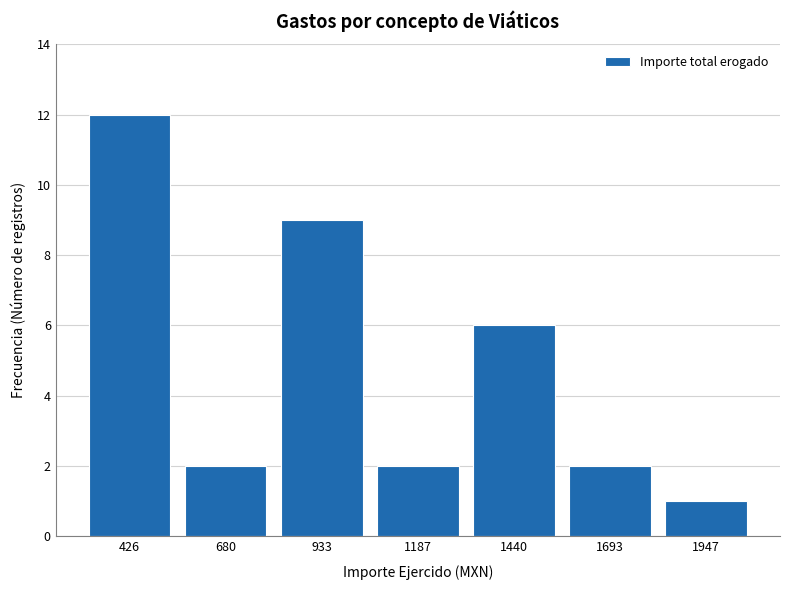

Reading left to right, transcribe this chart: for each bar, give the range it covers on the x-axis and its height. Neither the bar edges nor the heights are printed on the chart, so give them approximately, as read against the axes.

300 to 550: 12
550 to 800: 2
800 to 1050: 9
1050 to 1300: 2
1300 to 1550: 6
1550 to 1800: 2
1800 to 2050: 1